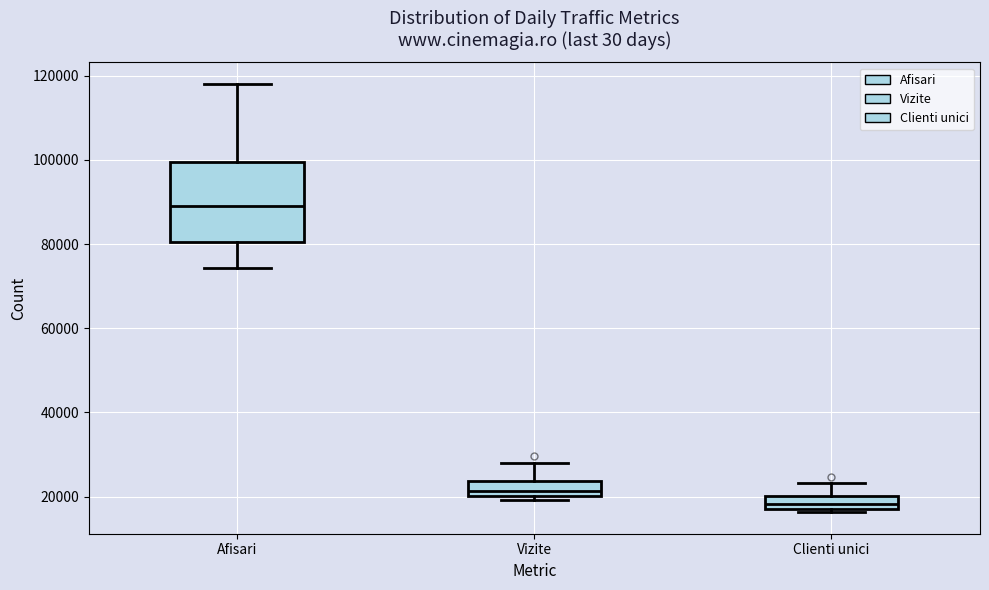

Which box has the lowest median line?

Clienti unici